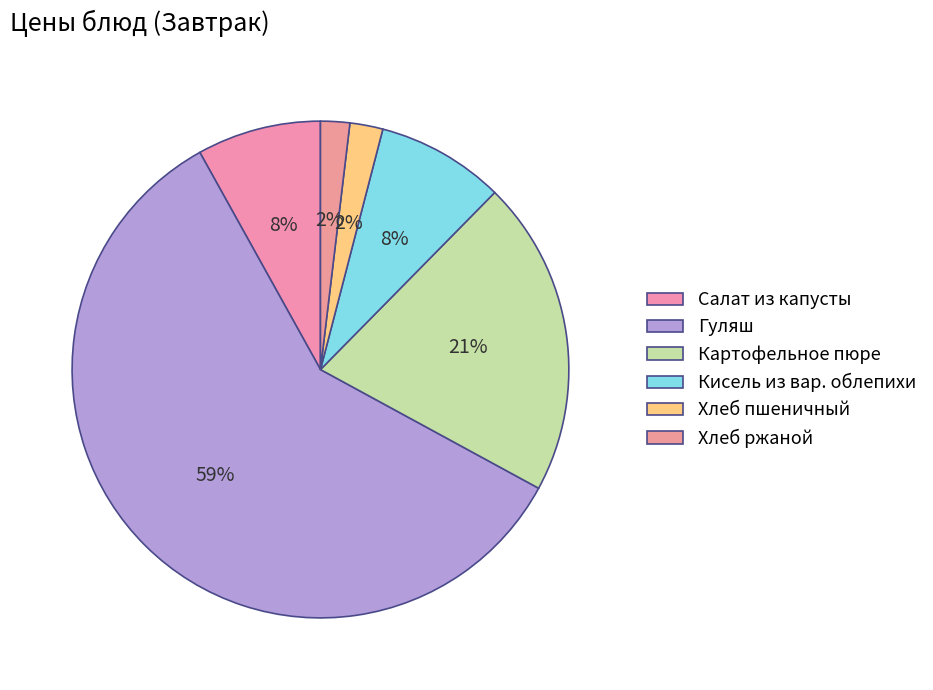

Which category accounts for the majority?

Гуляш